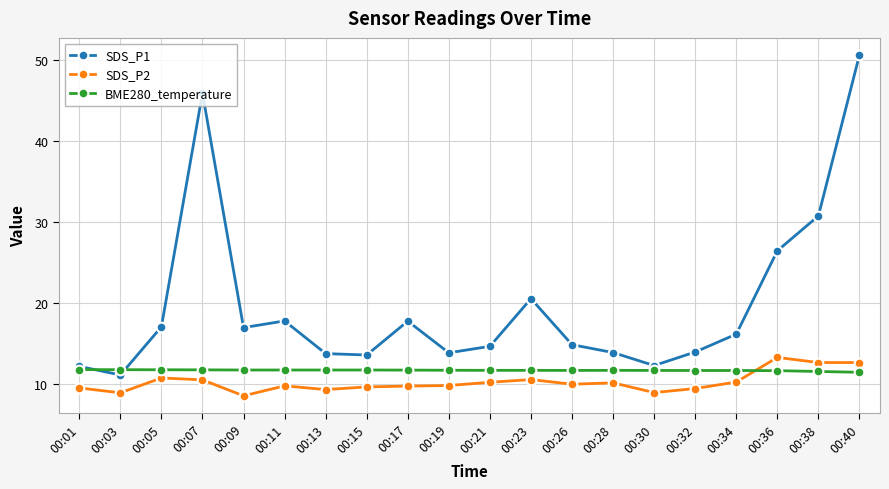

What is the value of the BME280_temperature point at the 8th from the left?

11.8